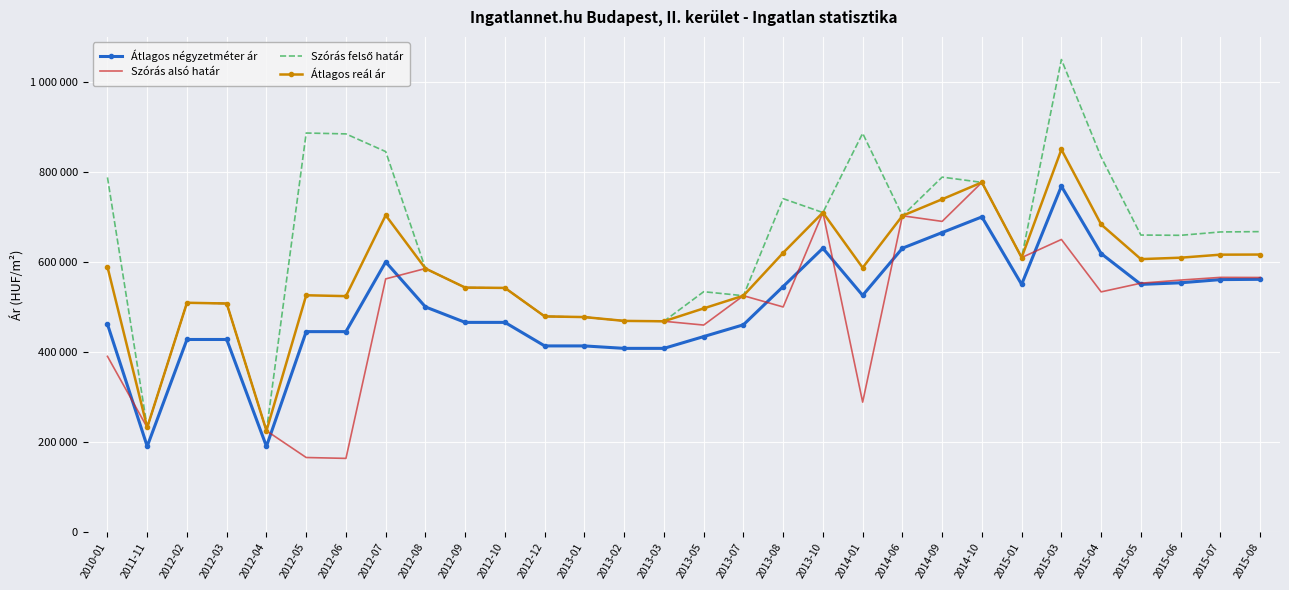

True or false: Átlagos reál ár and Szórás alsó határ cross at least once.

False